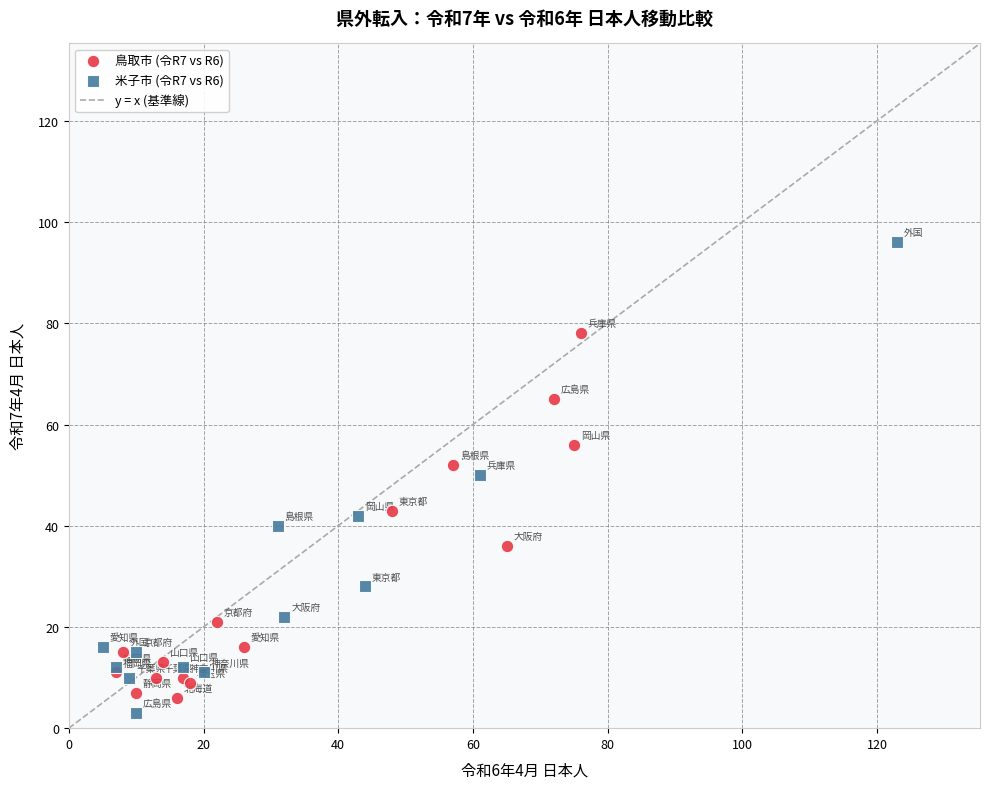

Which series has the widest spread of Y values?

米子市 (令R7 vs R6)